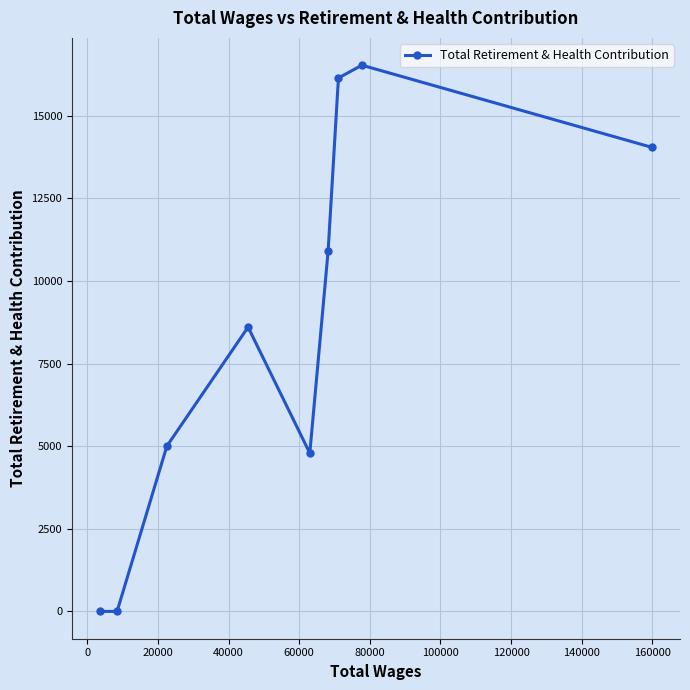

How many positive values are there?

7